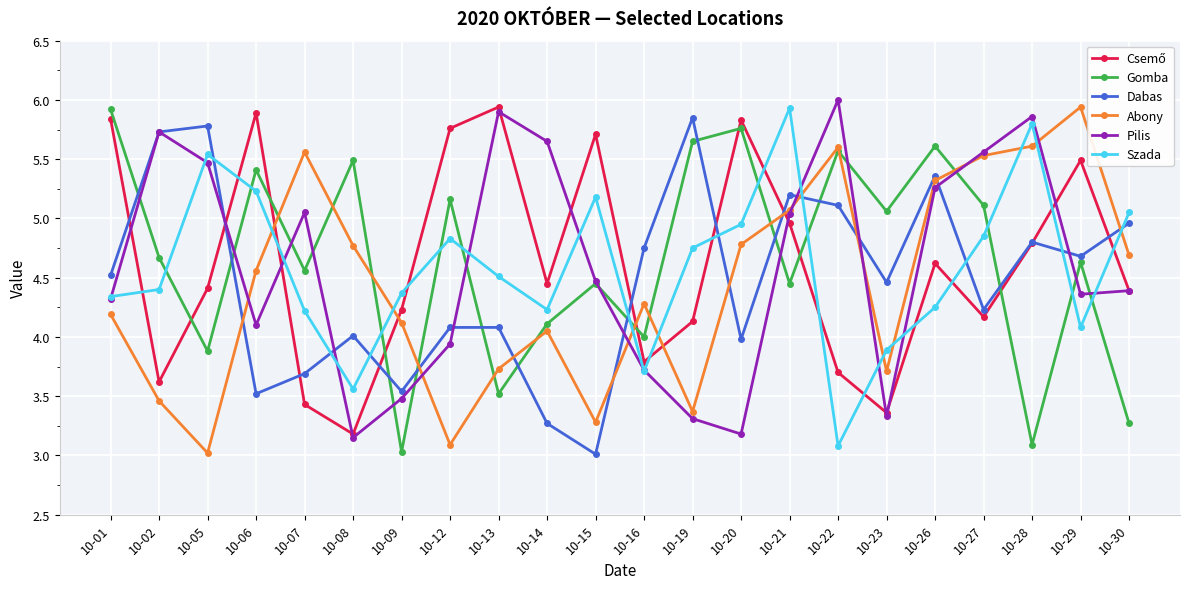

Which series changed the most between 10-05 and 10-14?

Dabas